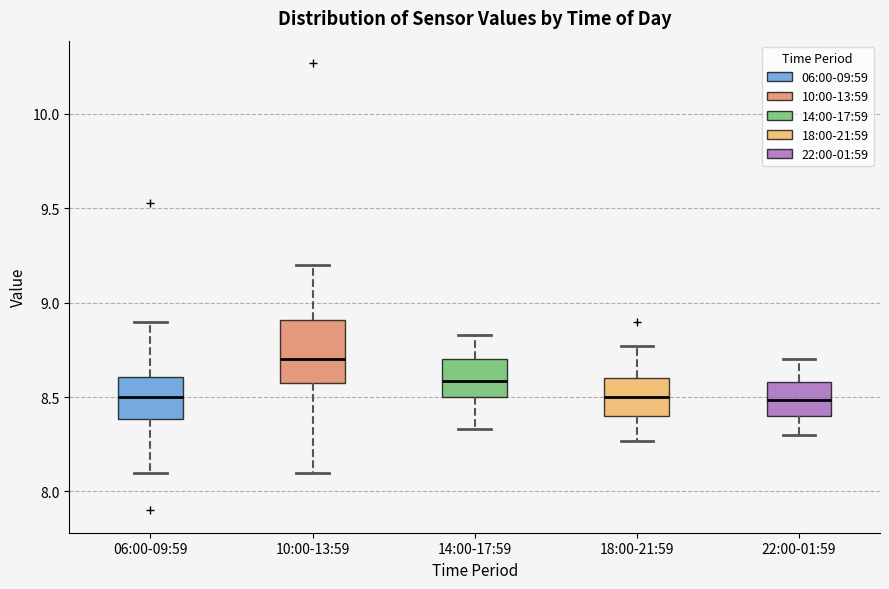

Comparing the boxes themselves (not the whiskers), which one is the tallest?

10:00-13:59